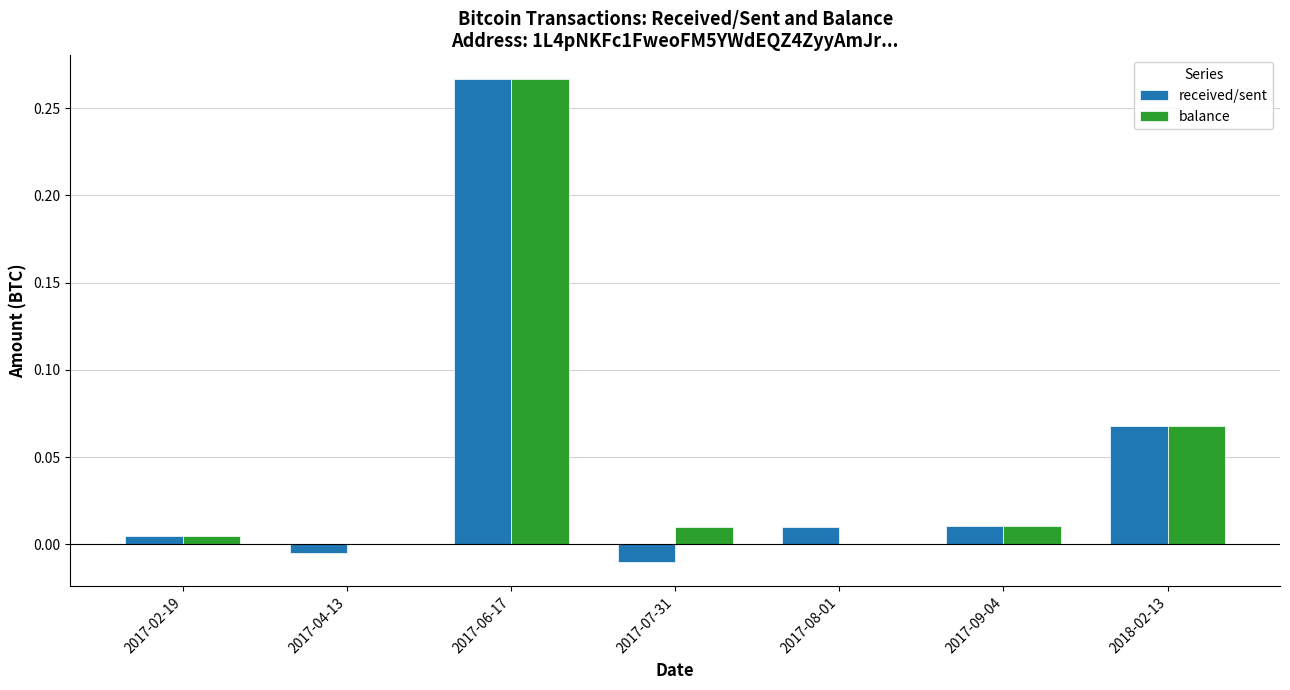

Is the value of balance at 2017-02-19 greater than the value of received/sent at 2017-06-17?

No